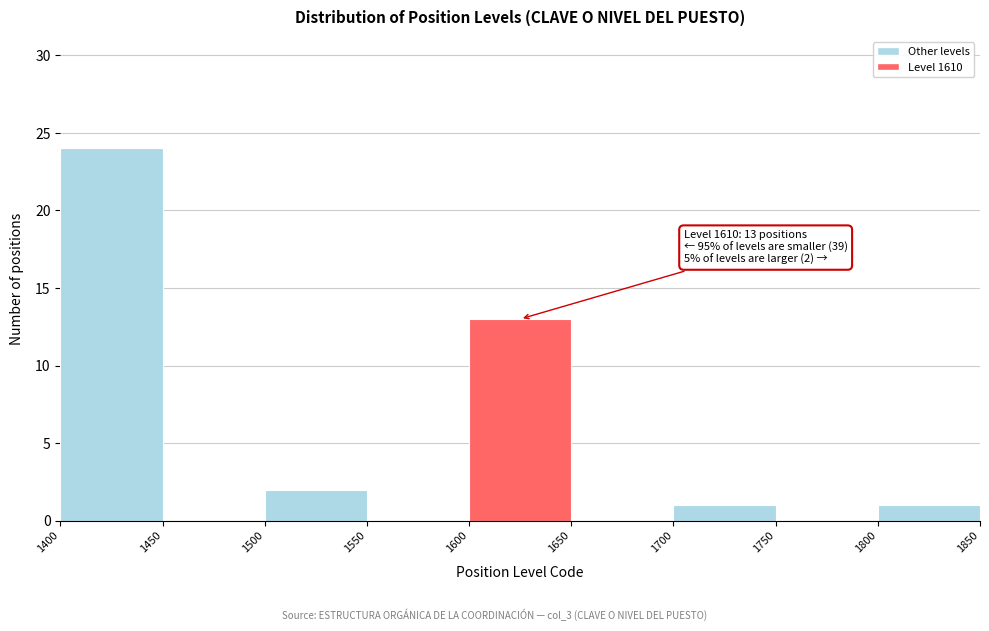

Which range on the x-axis has the tallest bar?

1400 to 1450